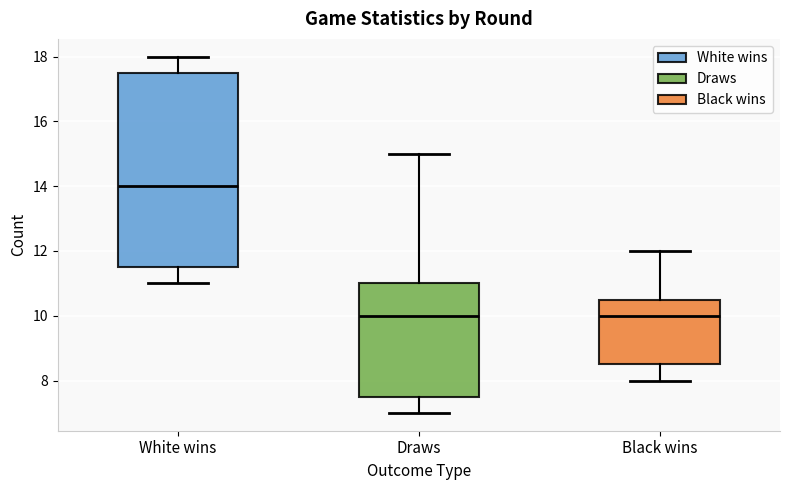

Which box is the tallest, from its lower edge to its upper edge?

White wins